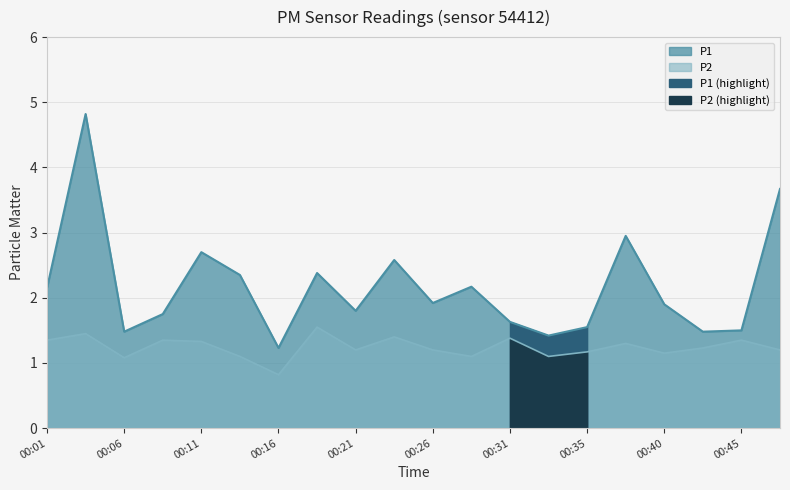

Which category has the lowest value in the P2 series?

00:16